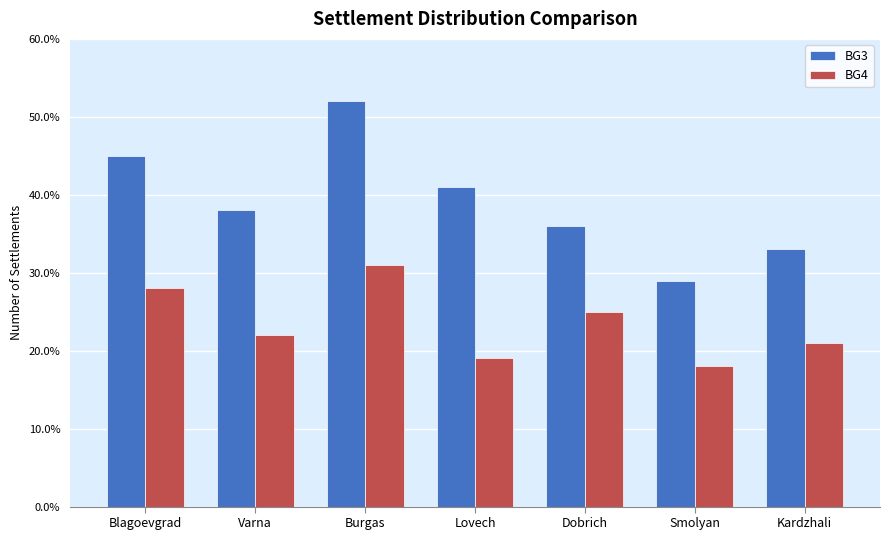

Where is BG3 nearest to the value 40?

Lovech